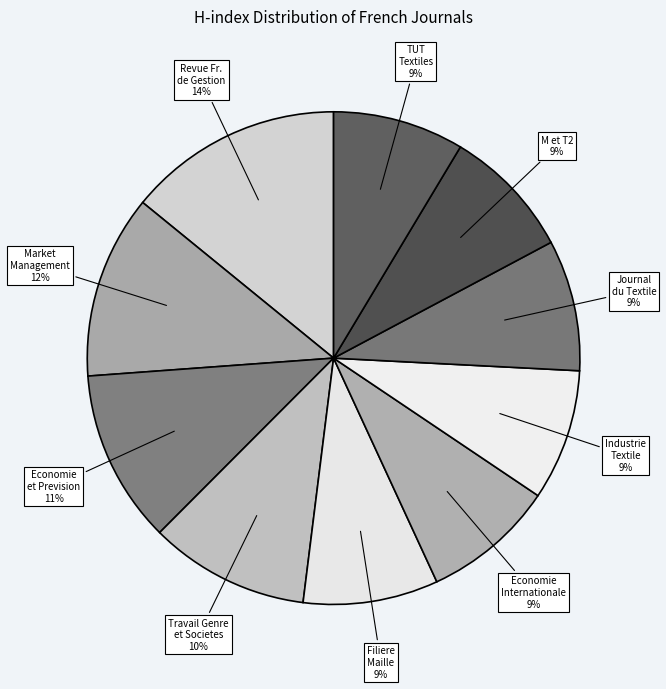

Is there any slice that represents more than half of the pie?

No